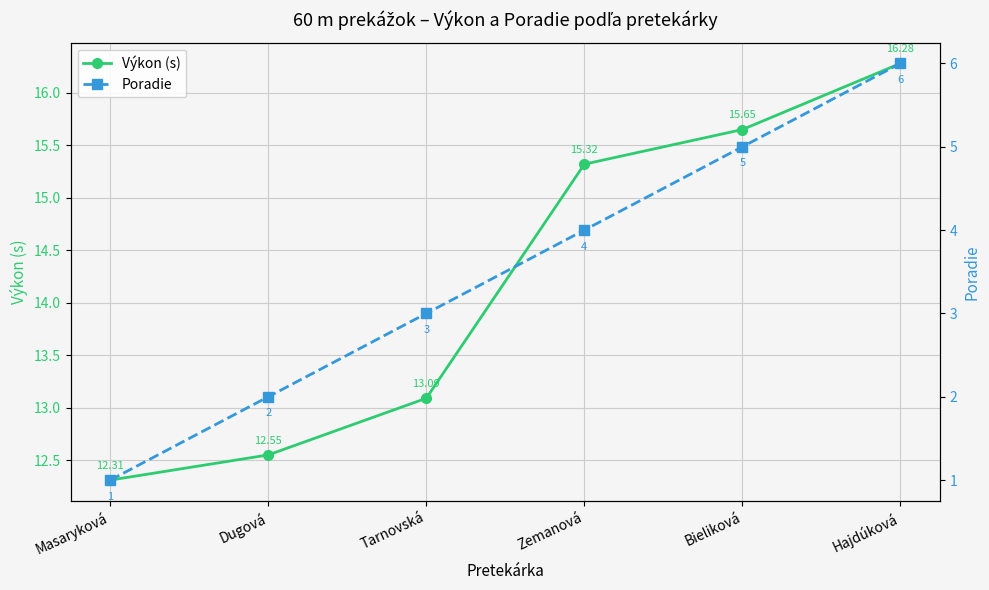

The value of Poradie at Bieliková is 3.0. True or false?

False